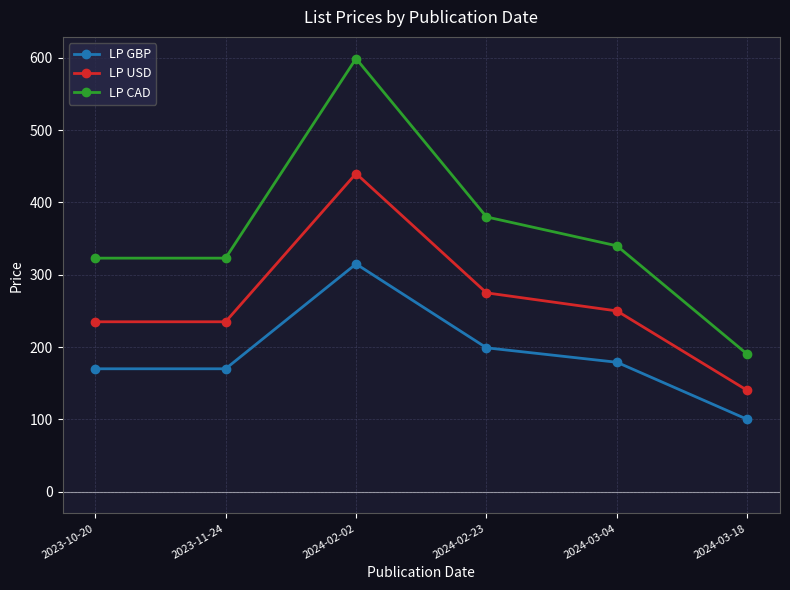

Is the value of LP CAD at 2024-03-04 greater than the value of LP USD at 2024-03-04?

Yes